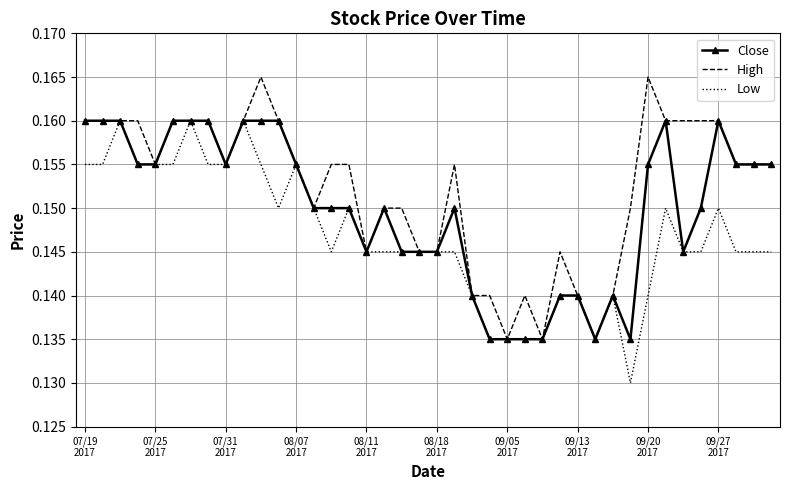

Which series has the largest total across all categories?

High